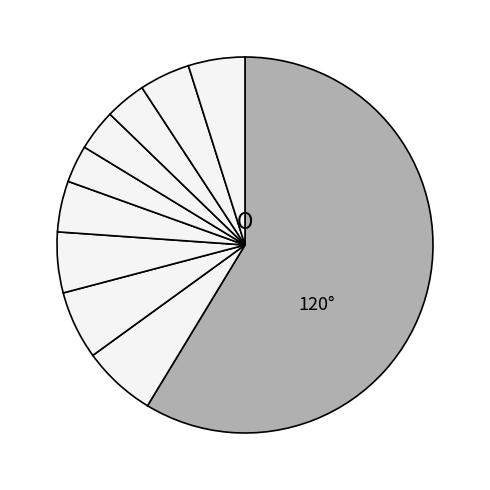

How many segments does this pie chart have?

10